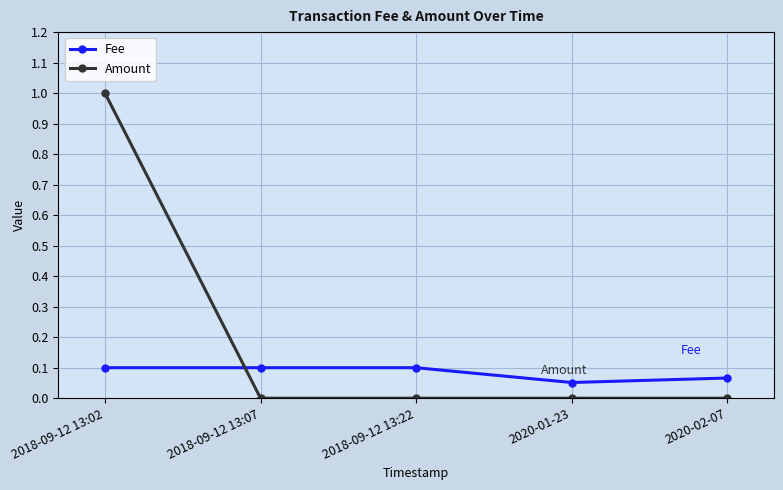

At which category does the chart reach its peak across all series?

2018-09-12 13:02